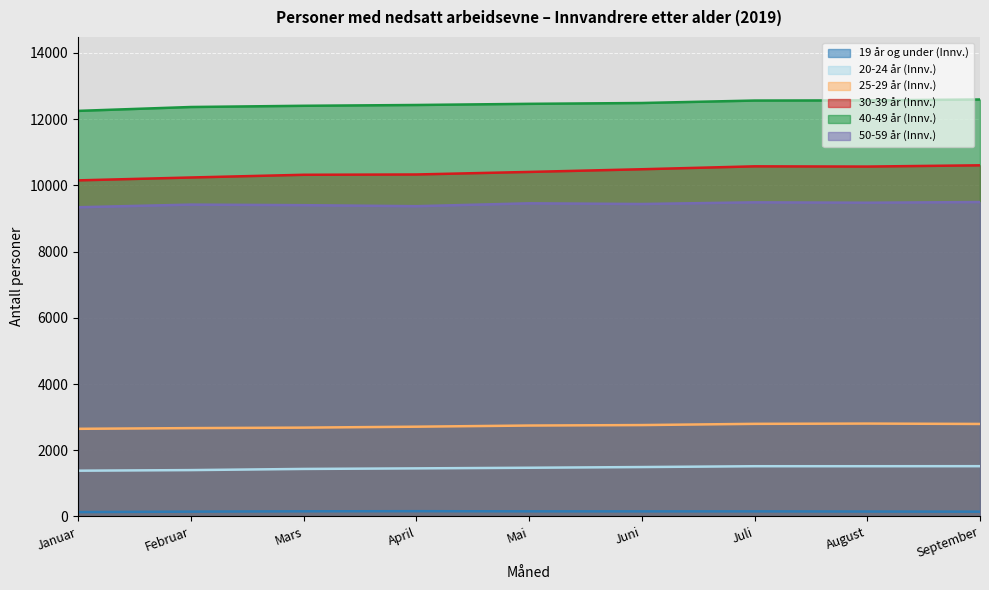

True or false: 19 år og under (Innv.) has a value of 68 at Januar.

False